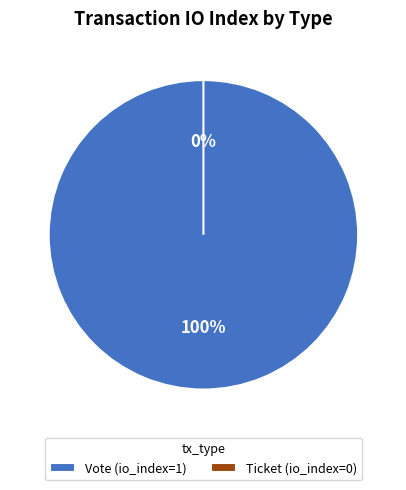

True or false: Vote accounts for 100% of the total.

True